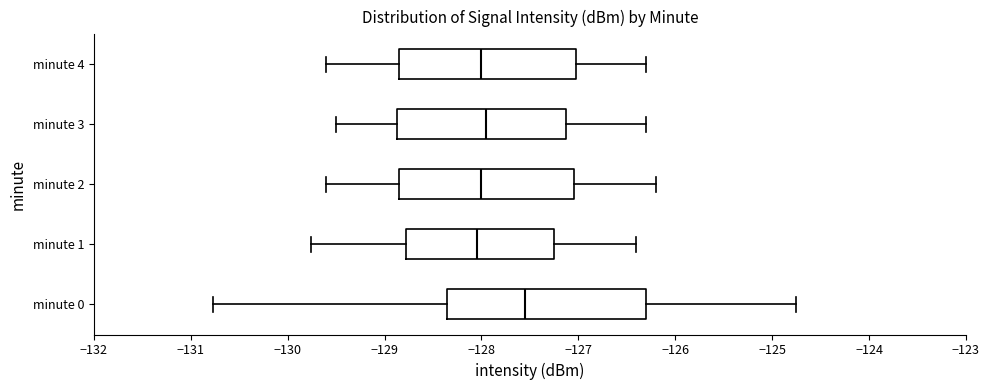

Where is the right edge of the box for minute 4 on the x-axis? The values are not printed on the chart, so give them approximately, as read against the axis.

-127.0